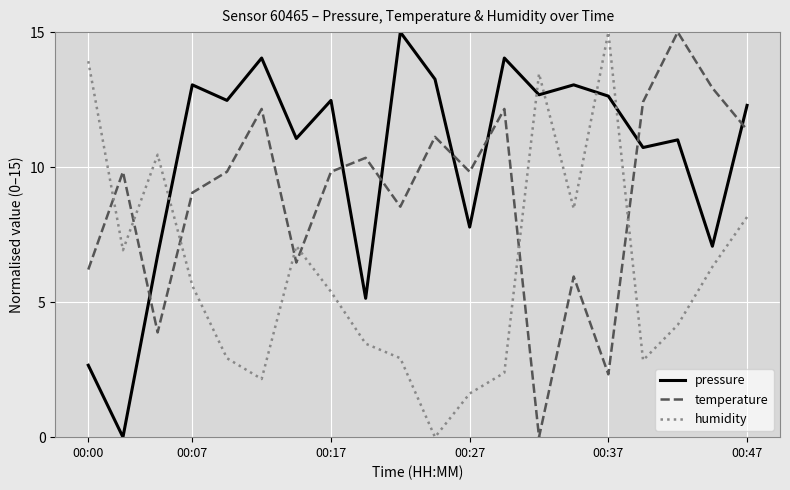

How many intersections are there between temperature and pressure?

7